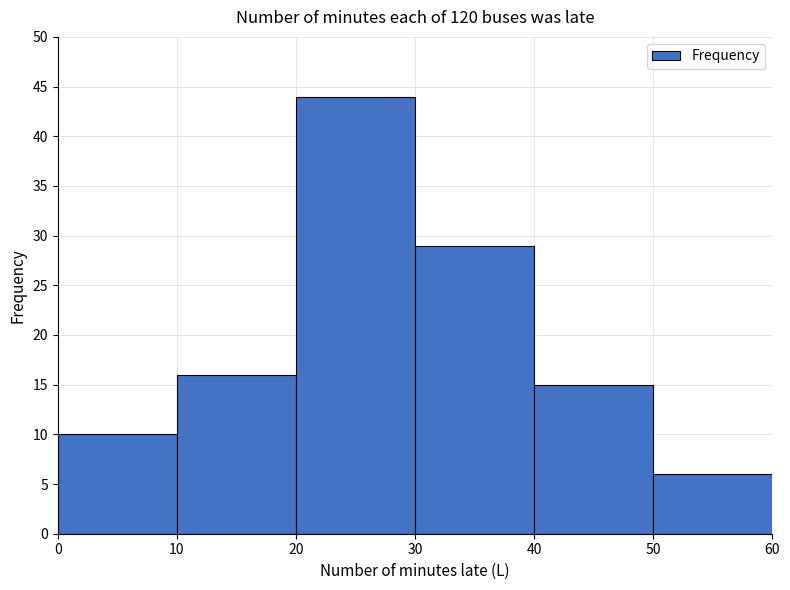

How tall is the bar that spans 0 to 10 on the x-axis? The values are not printed on the chart, so give them approximately, as read against the axis.

10